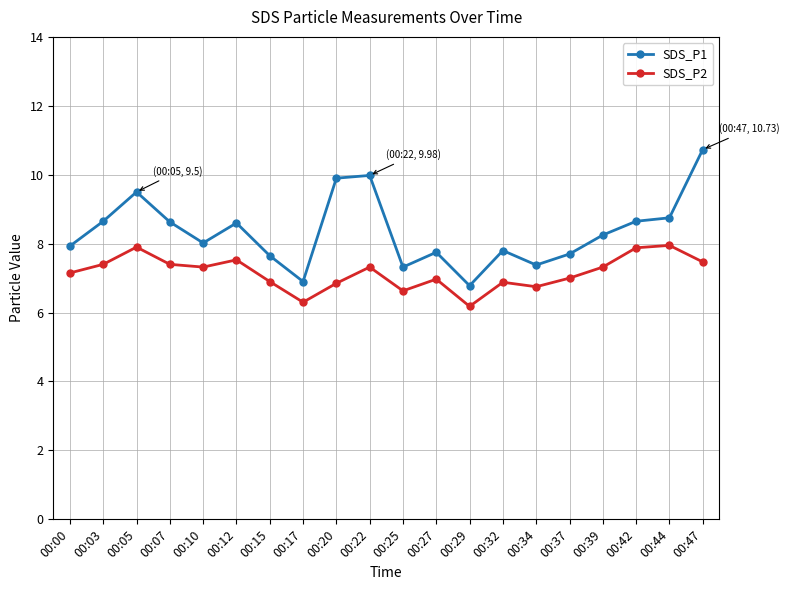

Where does the SDS_P1 series first go above 8?

00:03